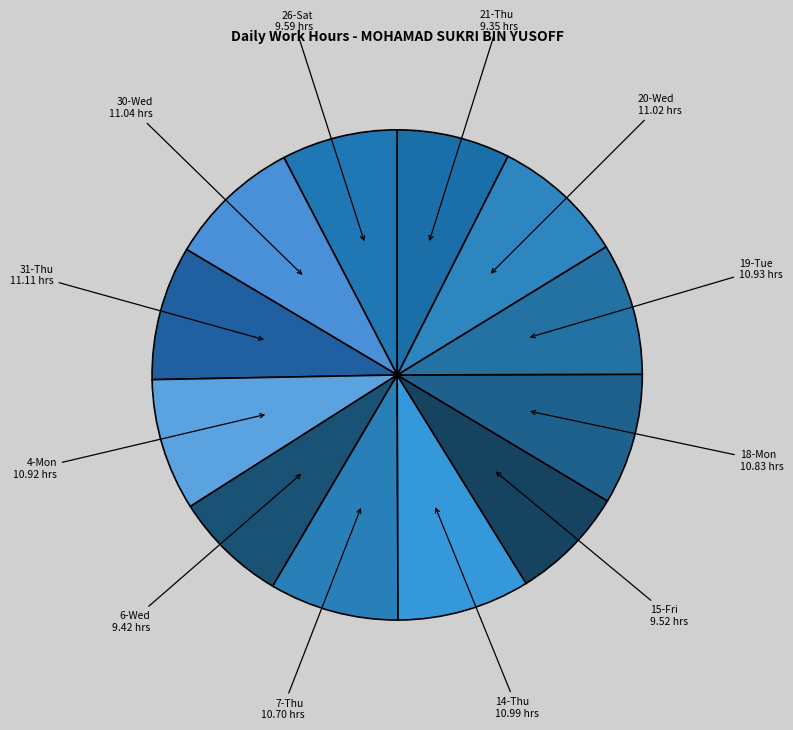

Rank the categories by value from lowest to highest.

21-Thu, 6-Wed, 15-Fri, 26-Sat, 7-Thu, 18-Mon, 4-Mon, 19-Tue, 14-Thu, 20-Wed, 30-Wed, 31-Thu